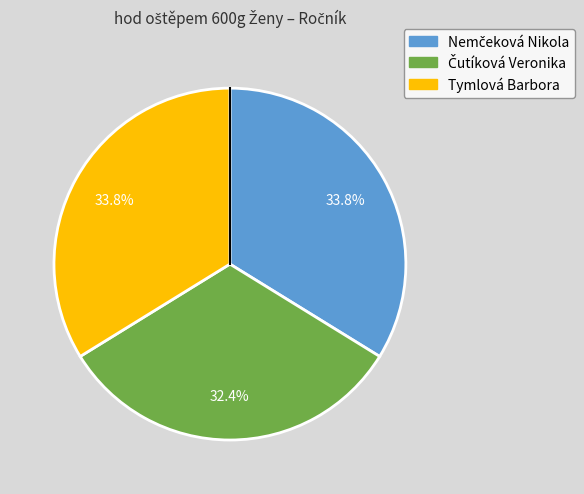

Is there a majority slice in this chart?

No